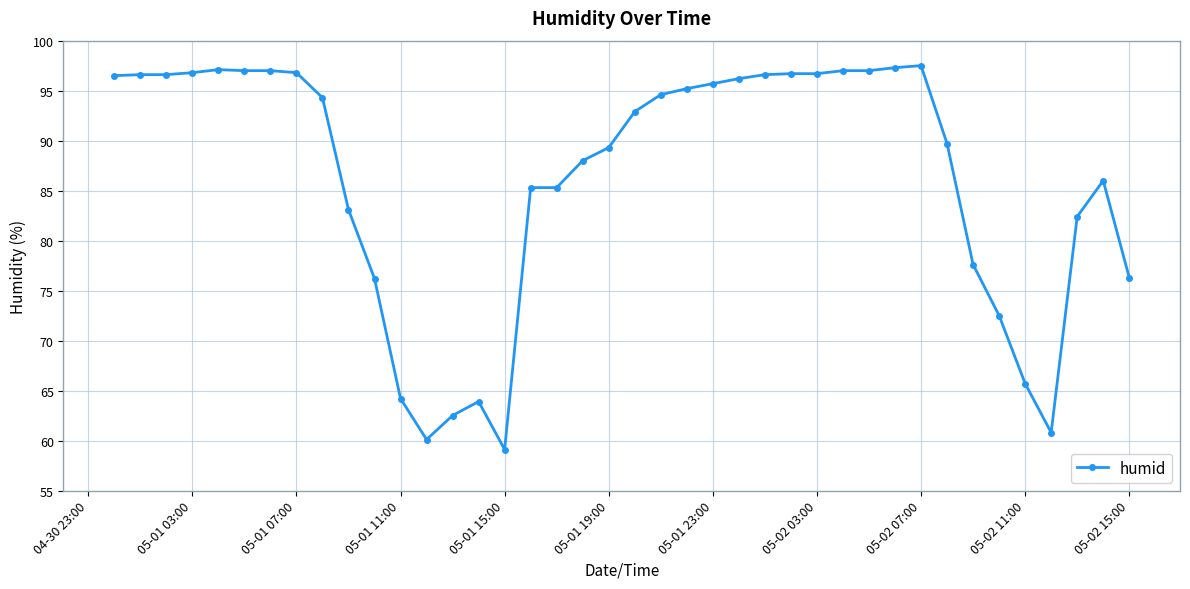

What is the minimum value shown in the chart?

59.1